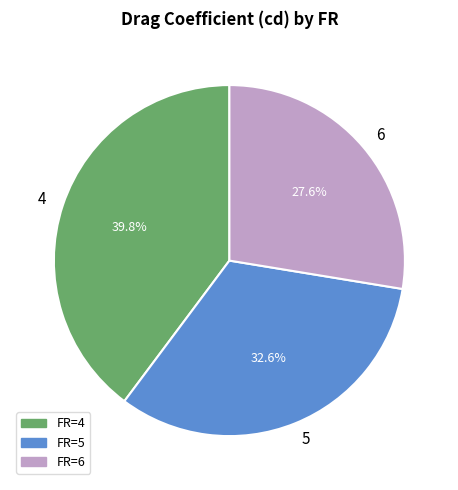

The 4 slice represents 40% of the pie. True or false?

True